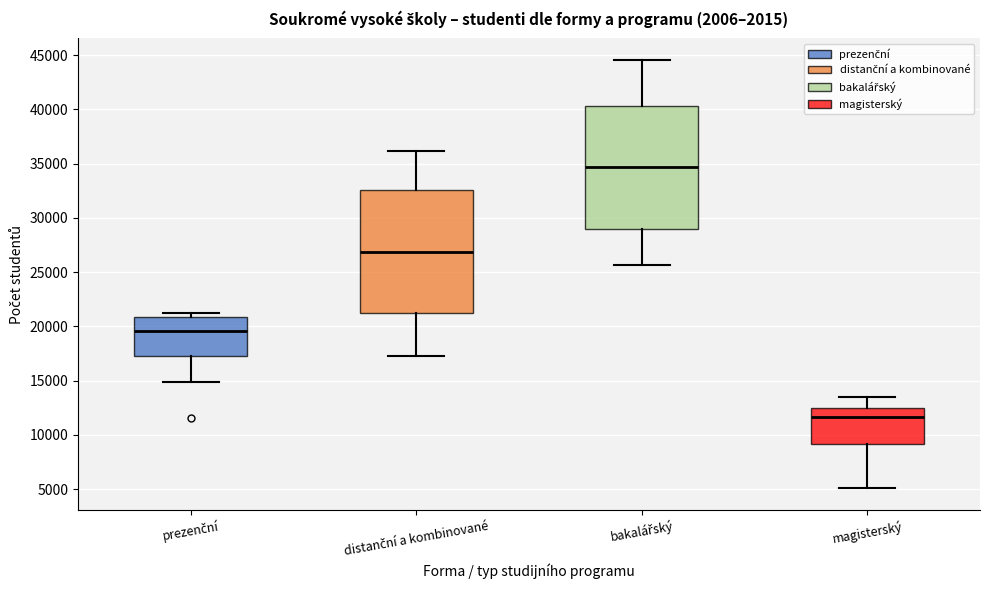

Which box's median line is the lowest?

magisterský